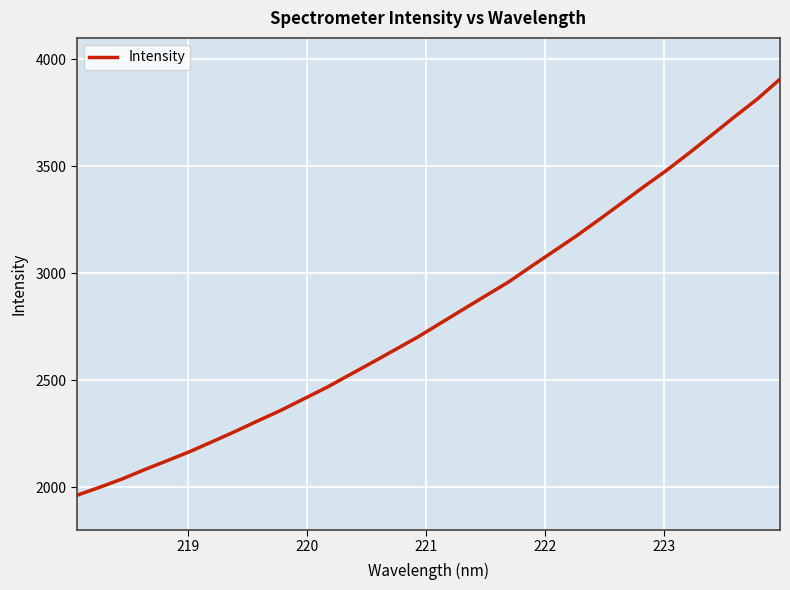

What is the smallest value displayed?

1962.2